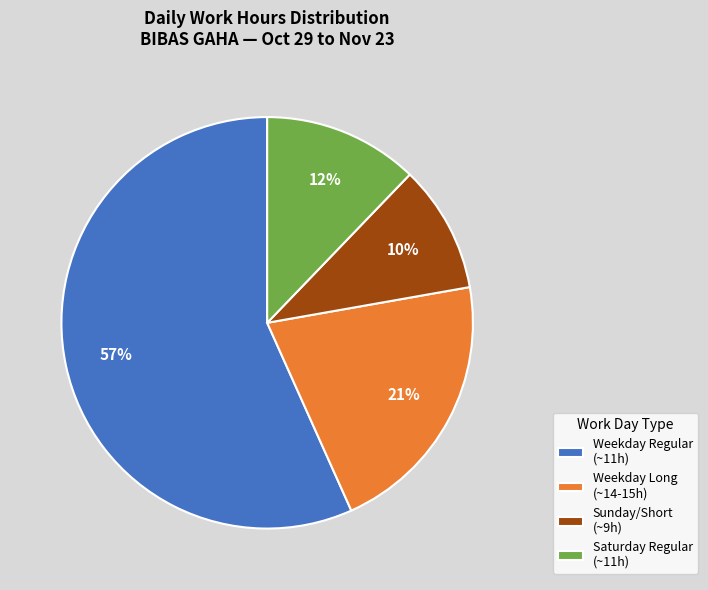

True or false: Weekday Regular (~11h) accounts for 57% of the total.

True